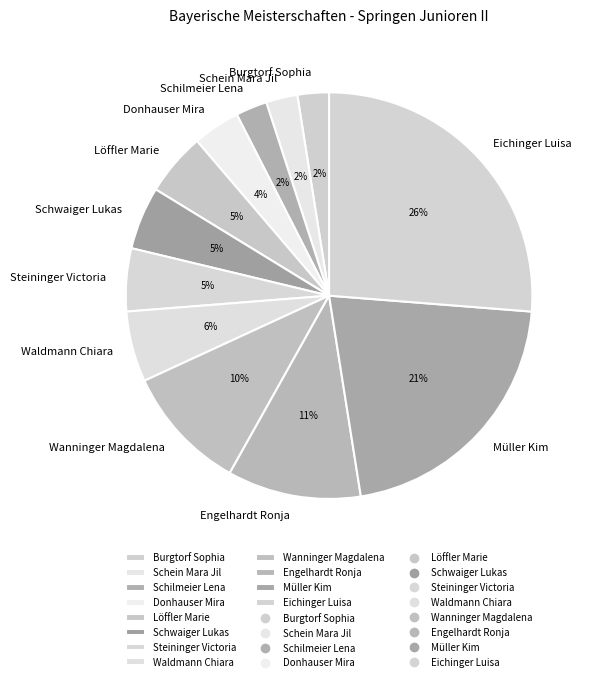

To the nearest percent, what is the difference between the largest and smallest slice percentages?

24%